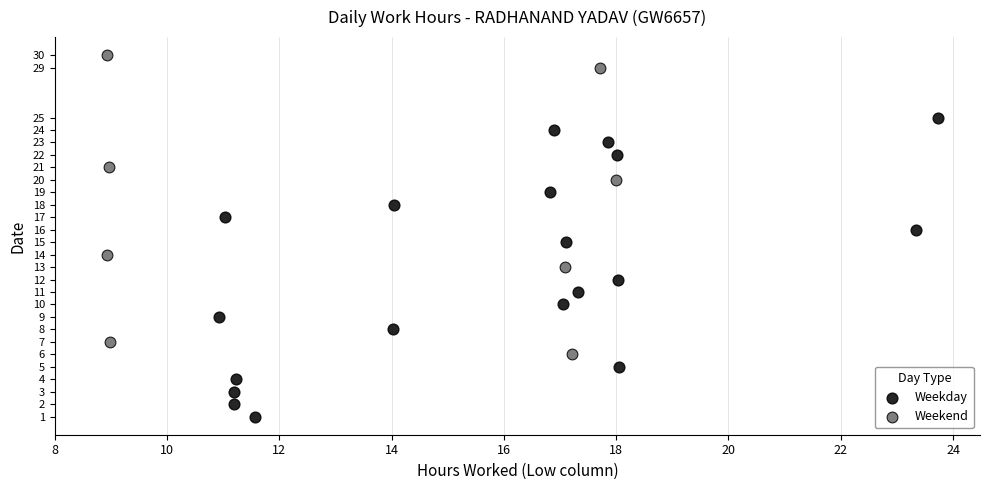

Which series contains the highest Y value?

Weekend